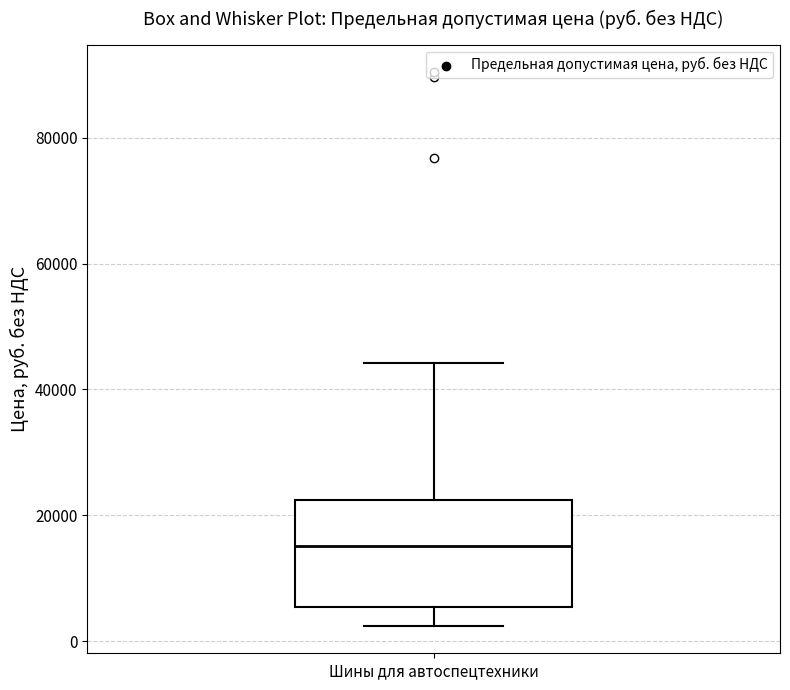

Read this box plot against the y-axis: the position of the median line, the range covered by the box, and the ends of both whiskers. The values are not printed on the chart, so give them approximately, as read against the axis.

median 16000, box 6000 to 22000, whiskers 2000 to 44000